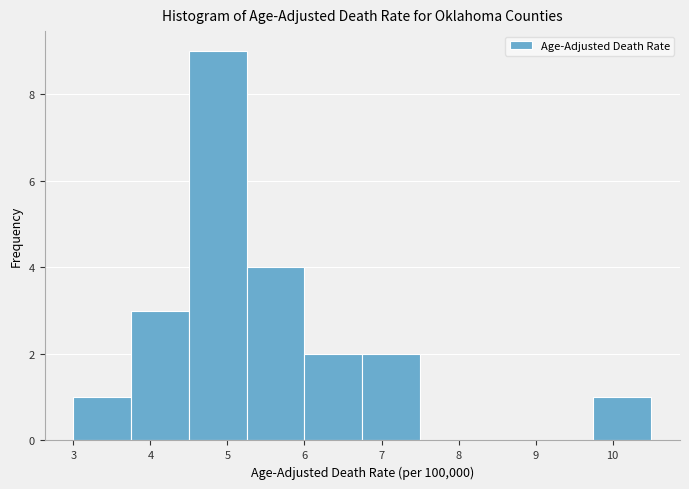

How tall is the bar that spans 4.50 to 5.25 on the x-axis? Neither the bar edges nor the heights are printed on the chart, so give them approximately, as read against the axes.

9